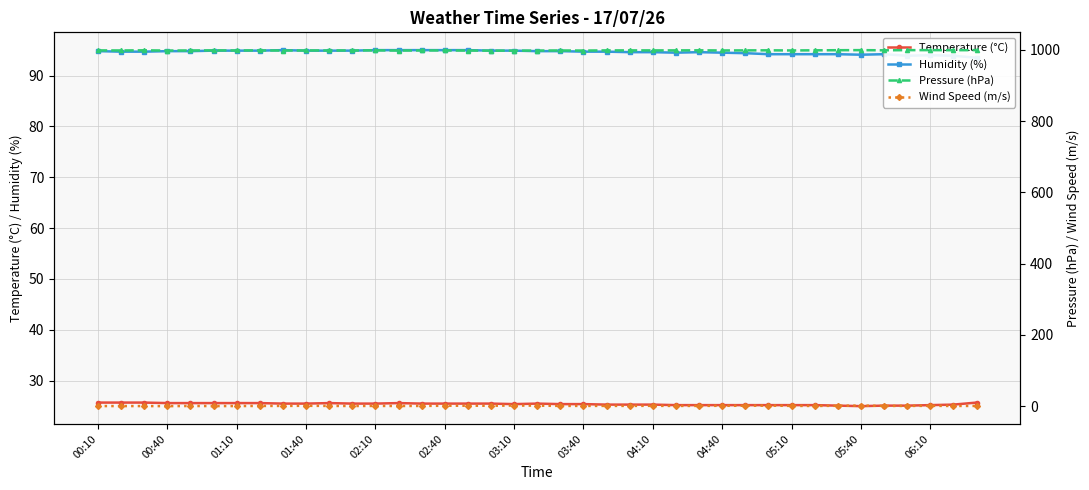

In Pressure (hPa), how many points are higher than both neighbors (excluding endpoints)?

8